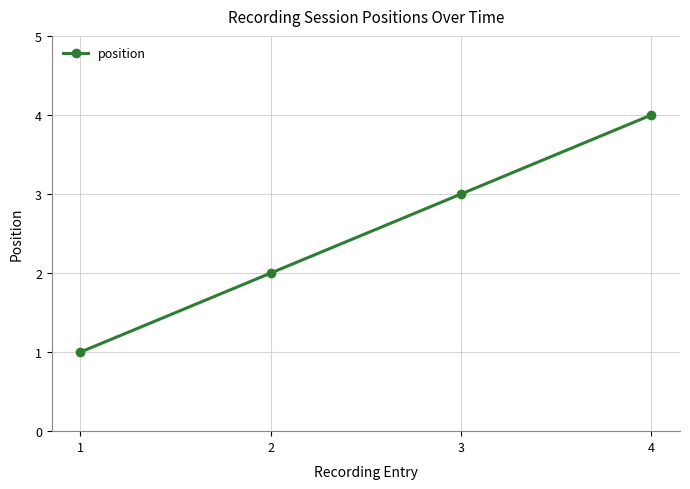

How many lines are shown in the chart?

1